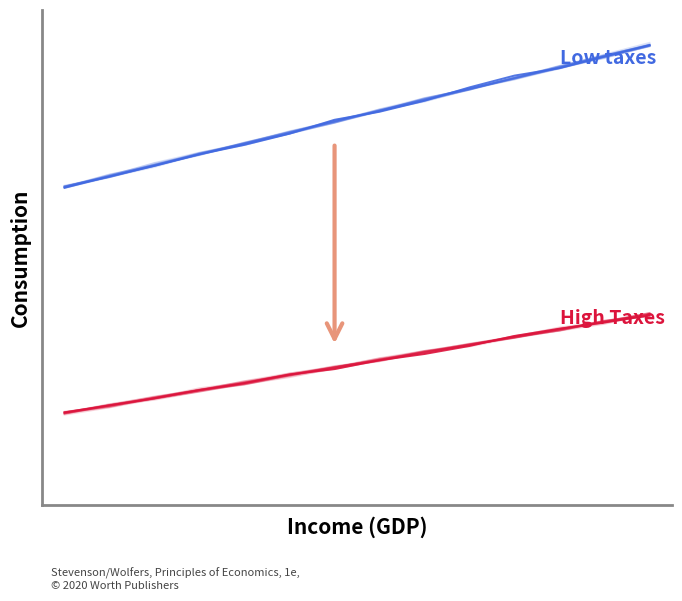

List the series in order of their peak value, highest first.

Low taxes, High Taxes